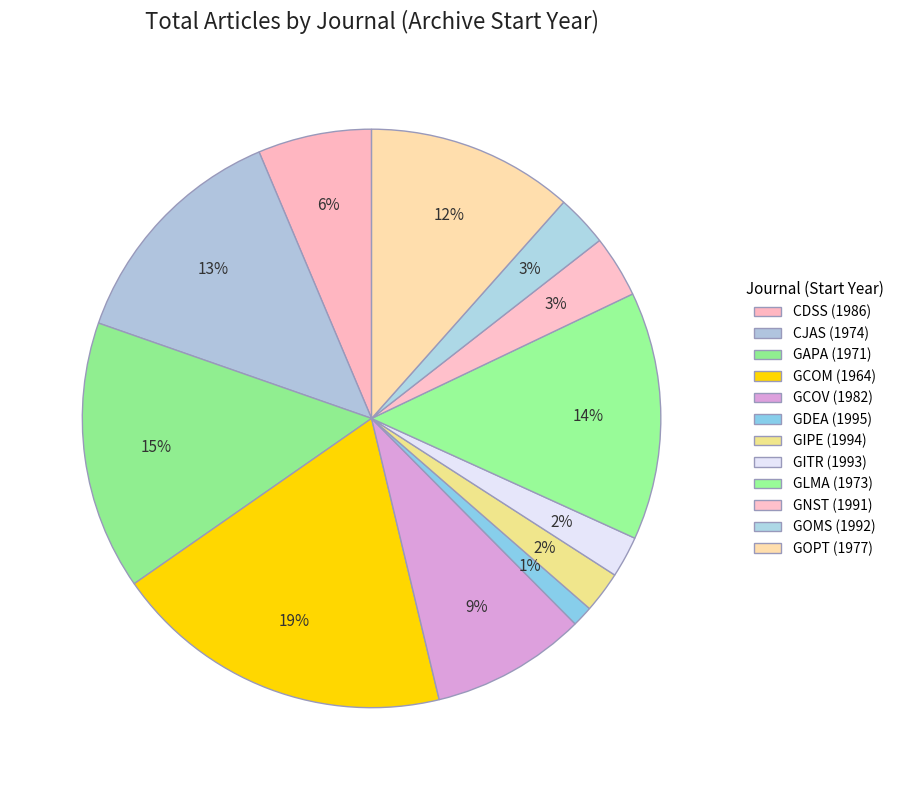

What is the total percentage of GIPE (1994) and GOPT (1977)?

13.9%